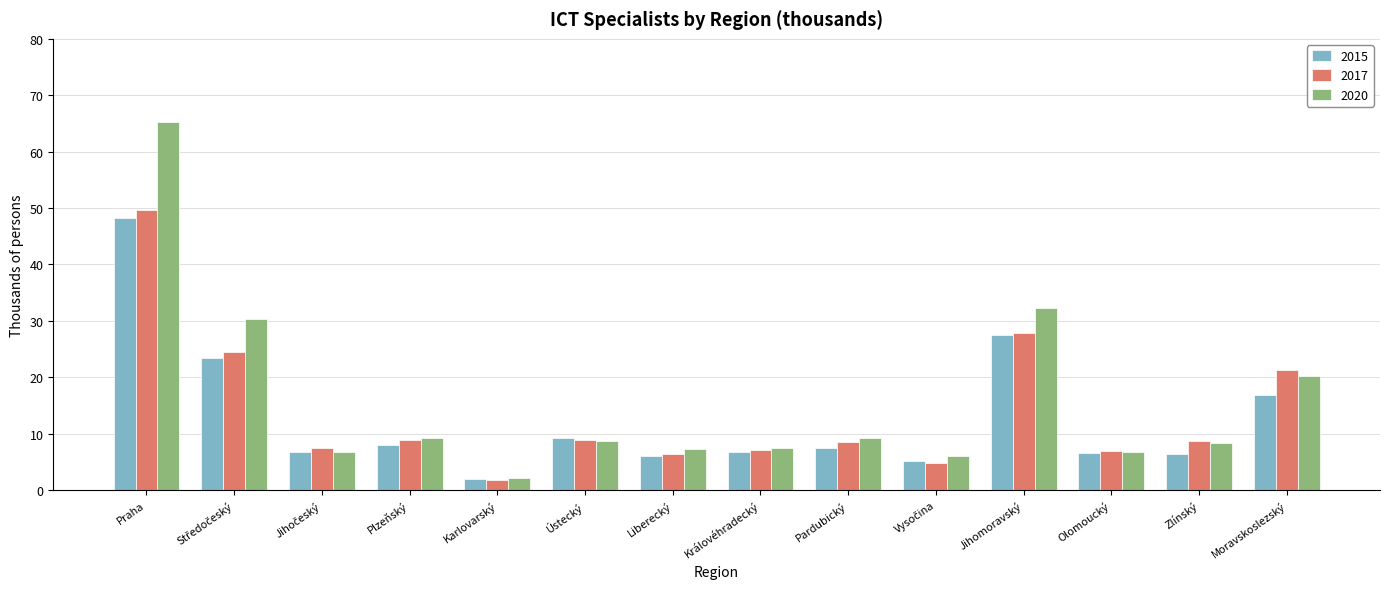

Which category has the highest value in the 2017 series?

Praha